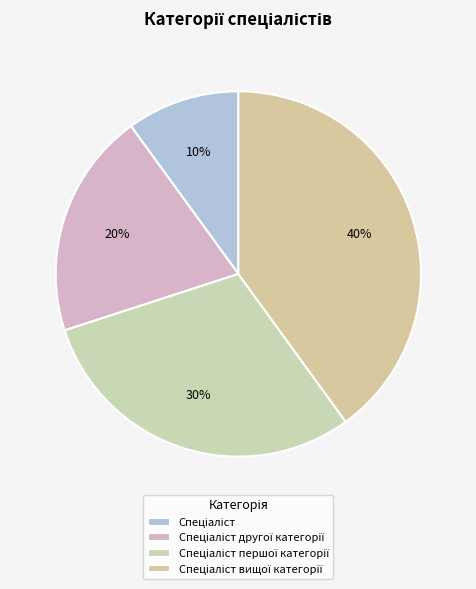

How many slices are in this pie chart?

4